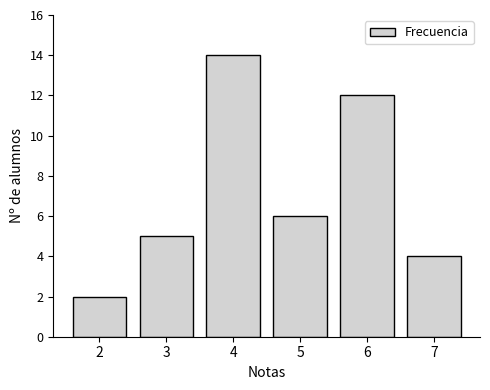

Reading left to right, what are all the values shown in this chart?

2=2	3=5	4=14	5=6	6=12	7=4